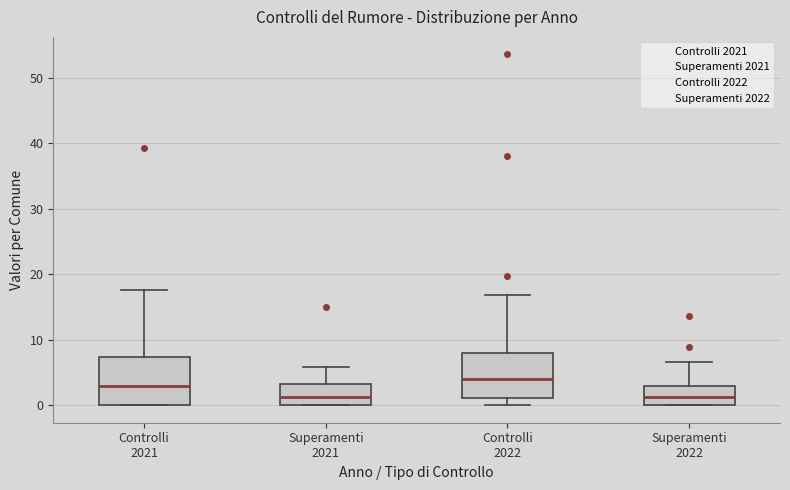

Which box's median line is the highest?

Controlli 2022